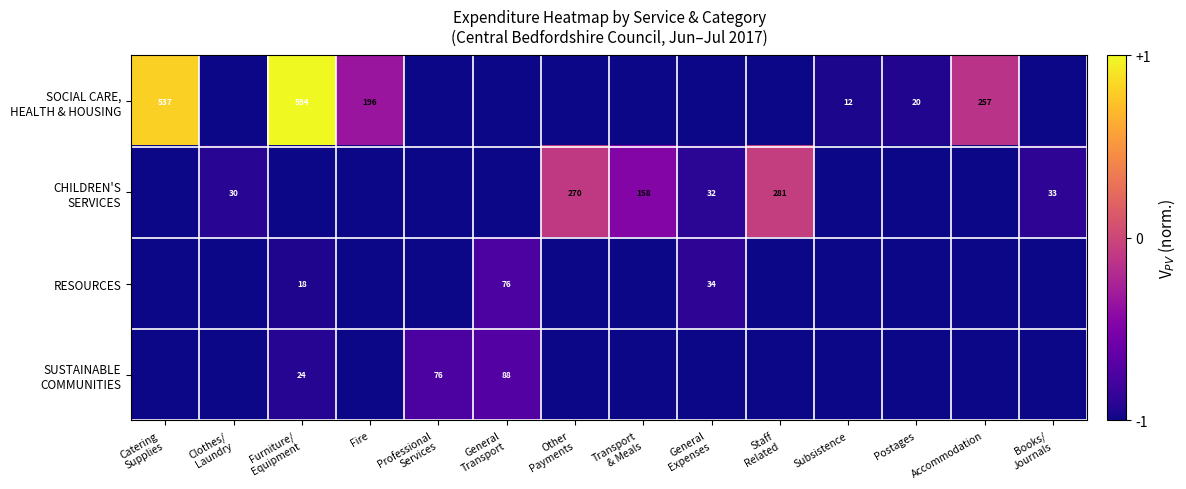

How many categories are shown in the chart?

14